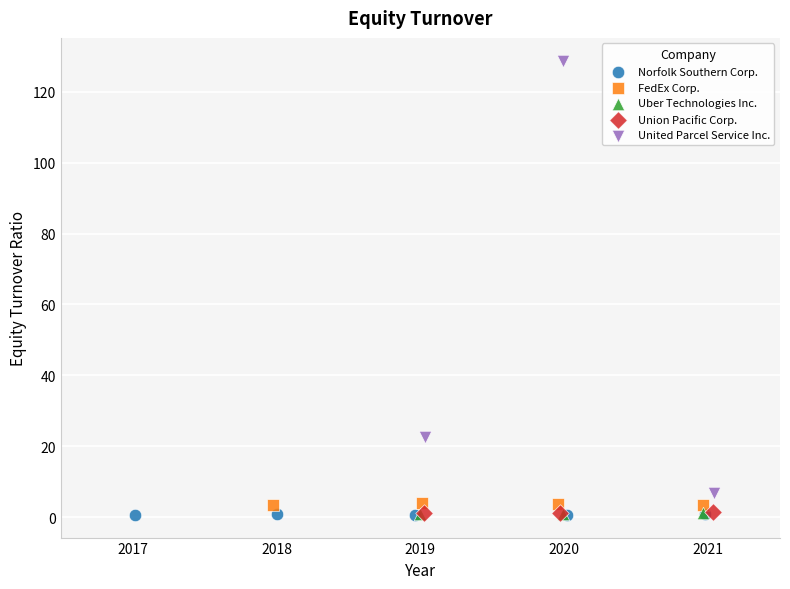

Which series reaches the maximum Y coordinate?

United Parcel Service Inc.